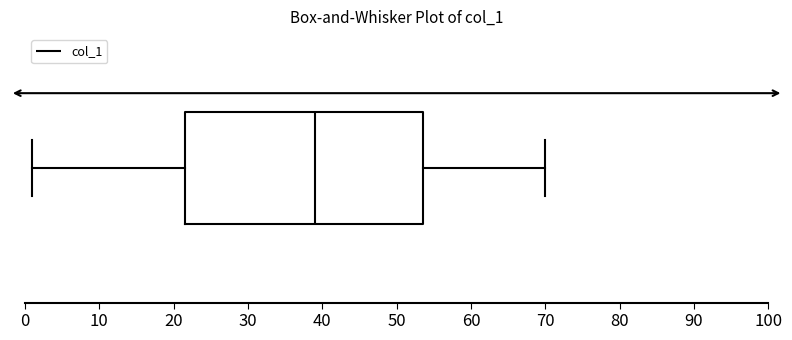

Where does the left whisker of the box end on the x-axis? The values are not printed on the chart, so give them approximately, as read against the axis.

1